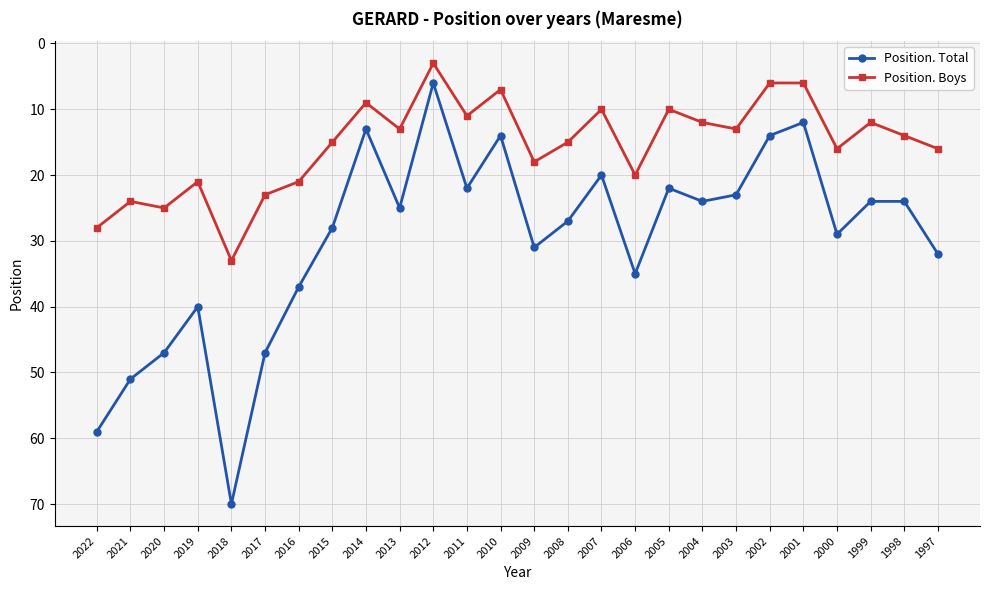

Rank the series by their average value, from lowest to highest.

Position. Boys, Position. Total